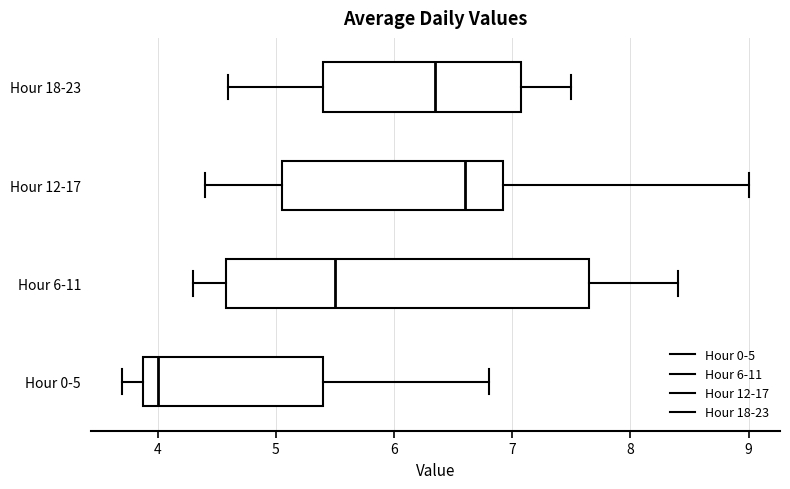

Which box's median line is the furthest to the left?

Hour 0-5